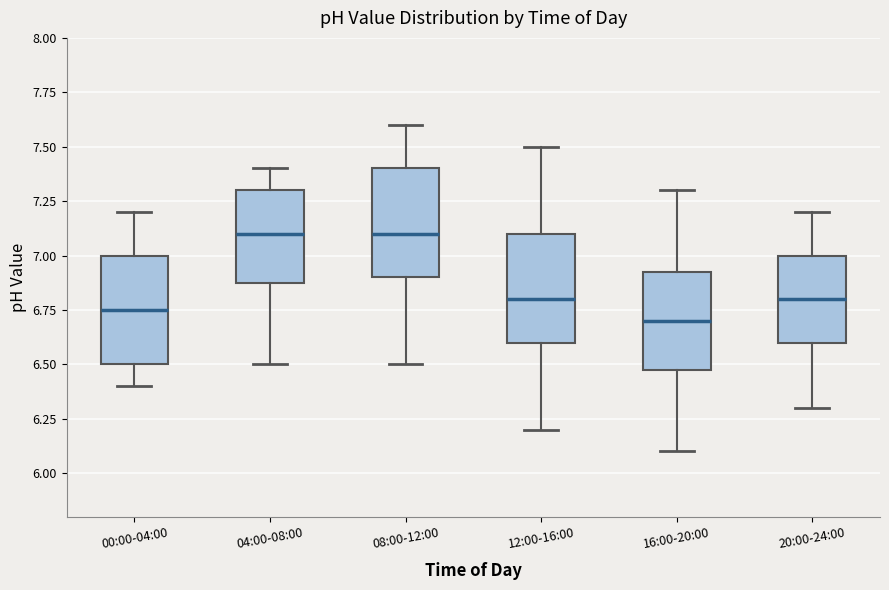

Where does the upper whisker of the box for 08:00-12:00 end on the y-axis? The values are not printed on the chart, so give them approximately, as read against the axis.

7.60